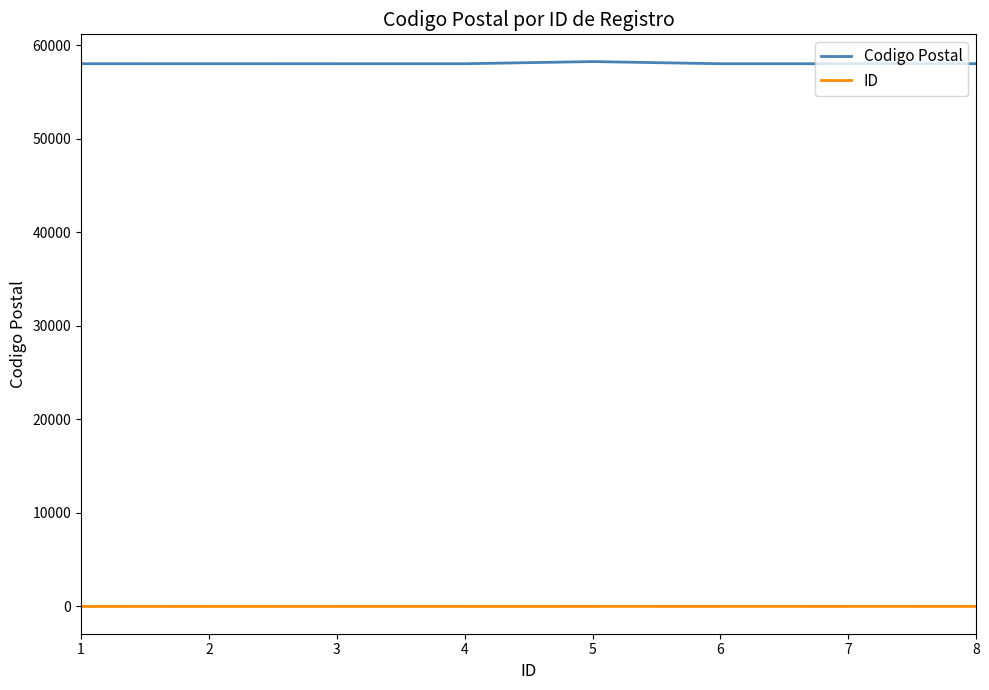

Count the ID values in the range 3 to 7.

5